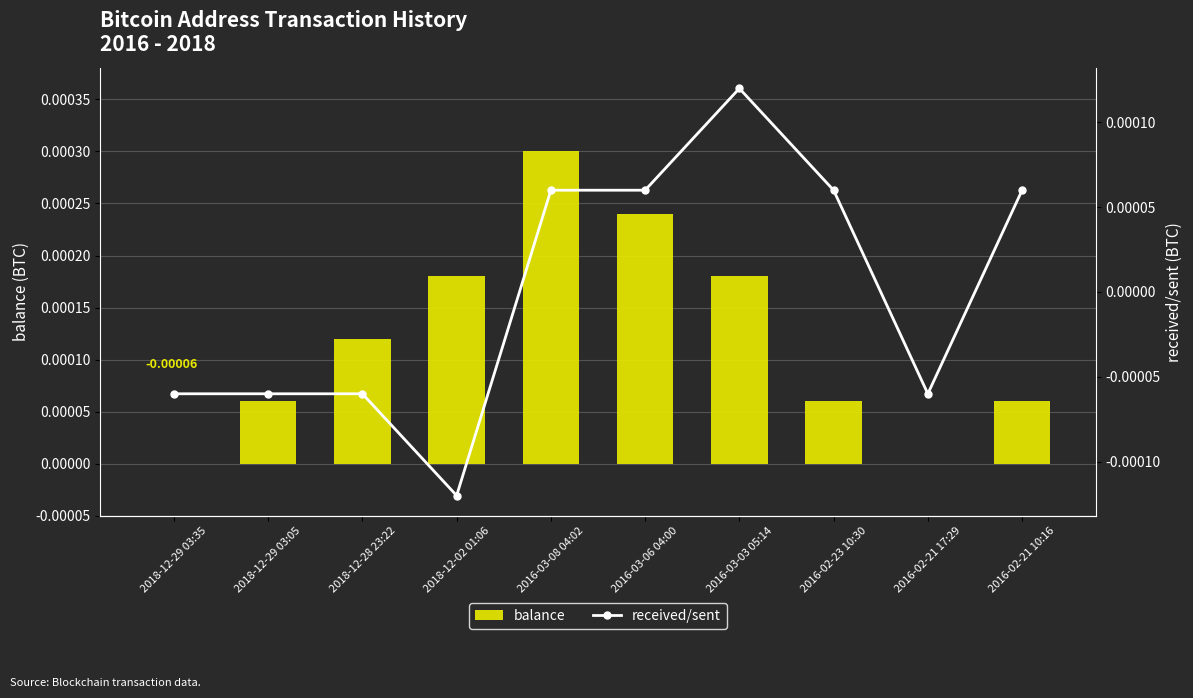

The value of balance at 2016-02-21 17:29 is 0.0. True or false?

False